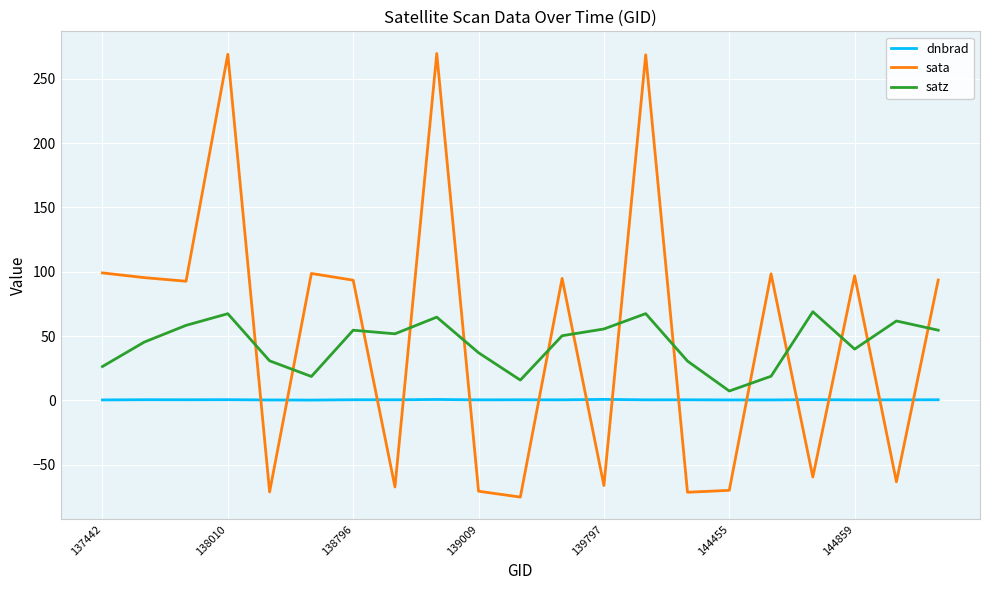

How many values in sata are below zero?

9